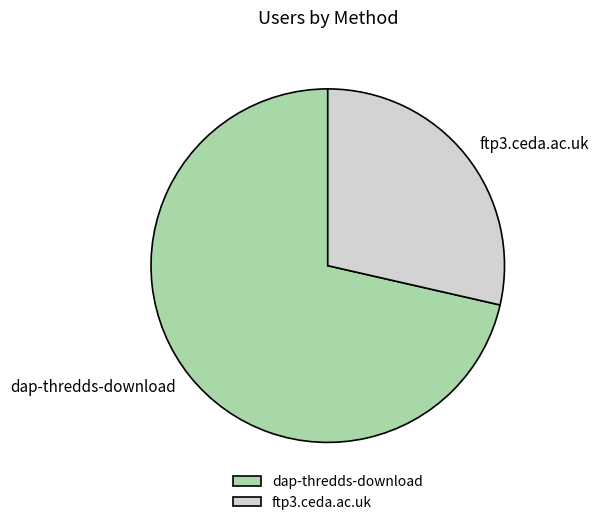

Is it true that ftp3.ceda.ac.uk is 43% of the pie?

False